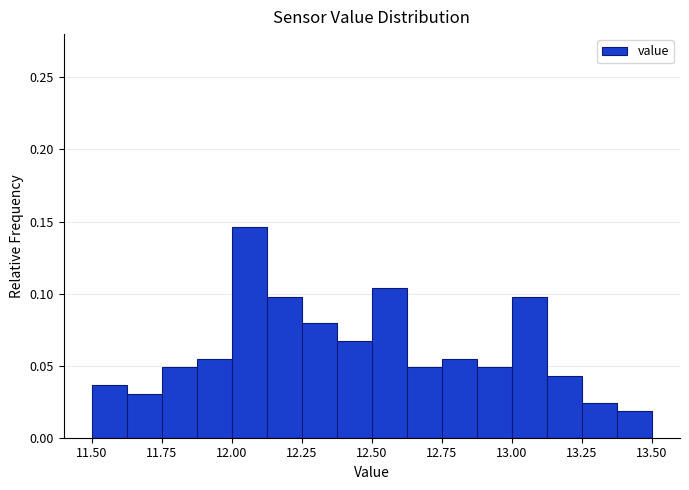

Read against the x-axis, roughly where is the centre of the tallest bar?

12.05